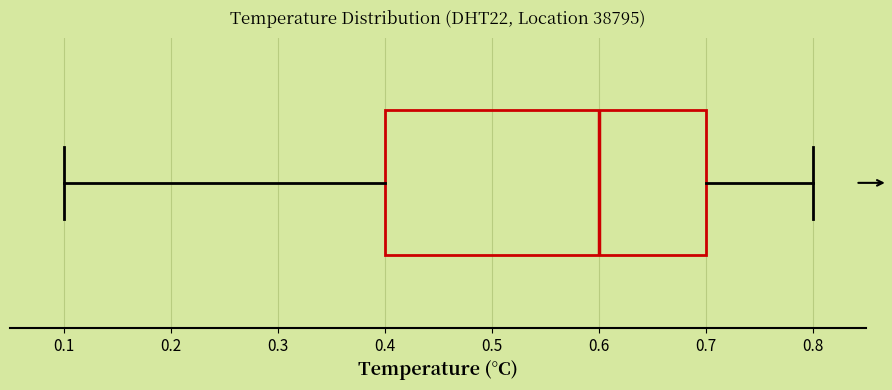

Read this box plot against the x-axis: the position of the median line, the range covered by the box, and the ends of both whiskers. The values are not printed on the chart, so give them approximately, as read against the axis.

median 0.6, box 0.4 to 0.7, whiskers 0.1 to 0.8